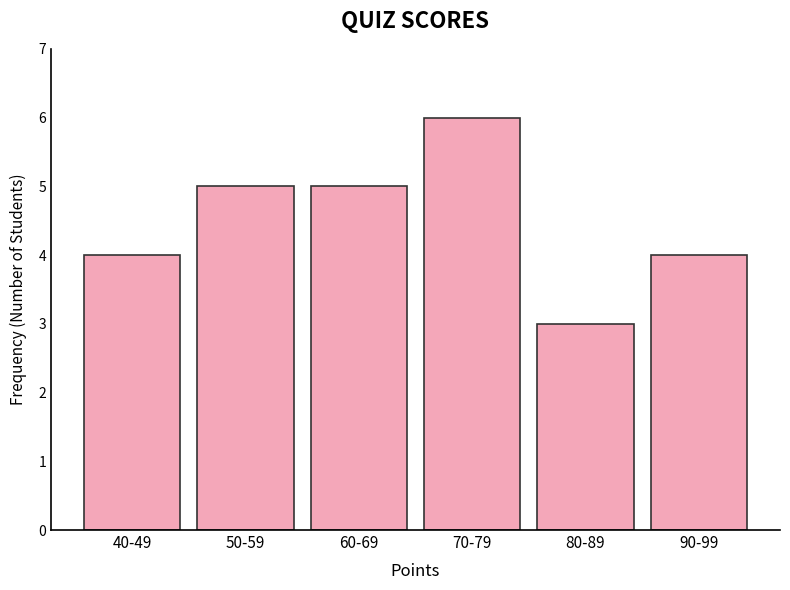

Reading right to left, extract all data points from this chart.

90-99=4	80-89=3	70-79=6	60-69=5	50-59=5	40-49=4